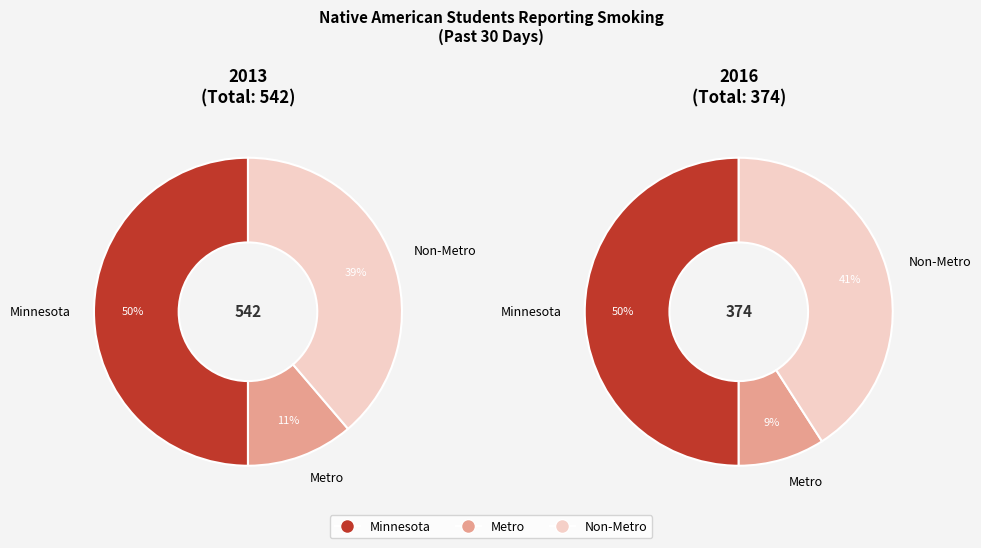

Is Minnesota the majority of the pie?

No